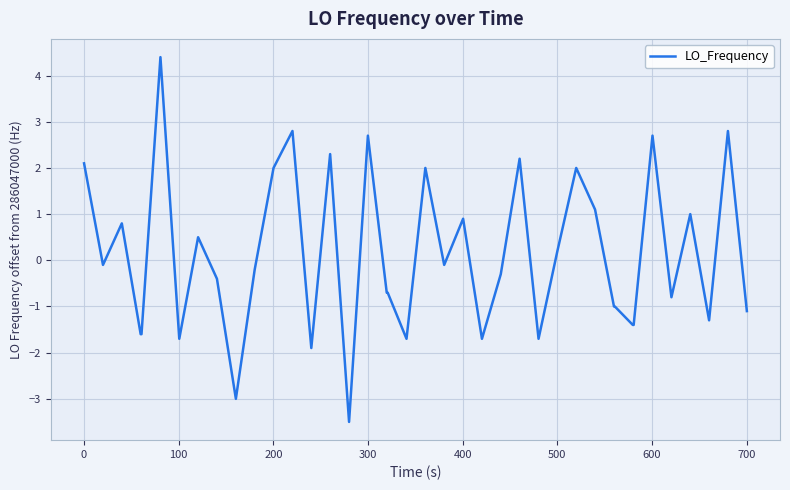

What is the minimum value shown in the chart?

-3.5